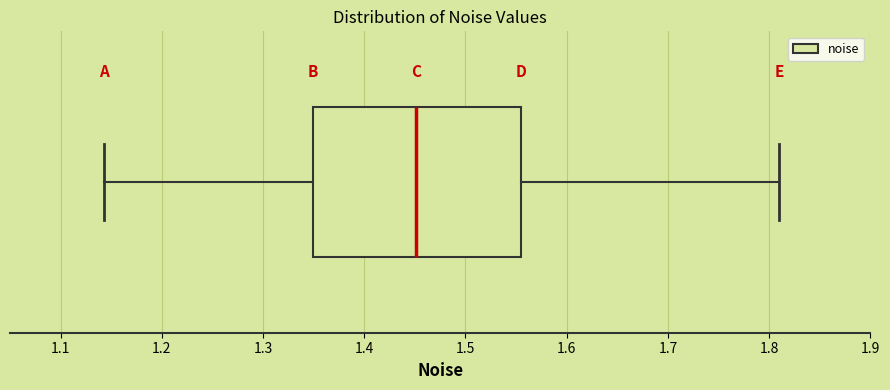

Transcribe this box plot: give where the median line is, the range the box spans, and where the two whiskers end, as read against the x-axis. The values are not printed on the chart, so give them approximately, as read against the axis.

median 1.45, box 1.35 to 1.55, whiskers 1.14 to 1.81